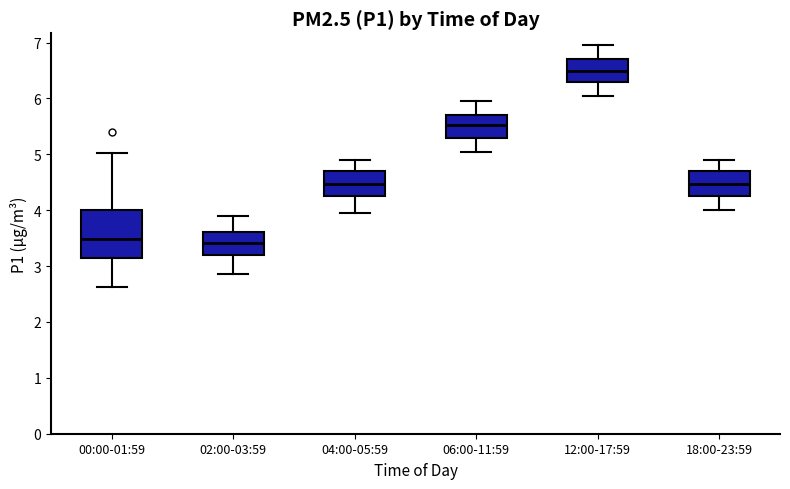

Where is the upper edge of the box for 00:00-01:59 on the y-axis? The values are not printed on the chart, so give them approximately, as read against the axis.

4.0